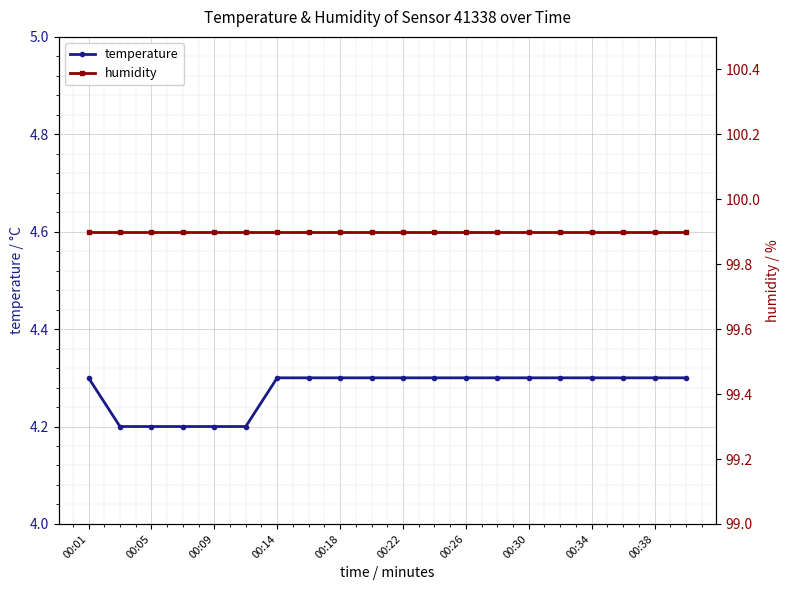

Which series has the largest range (max minus min)?

temperature